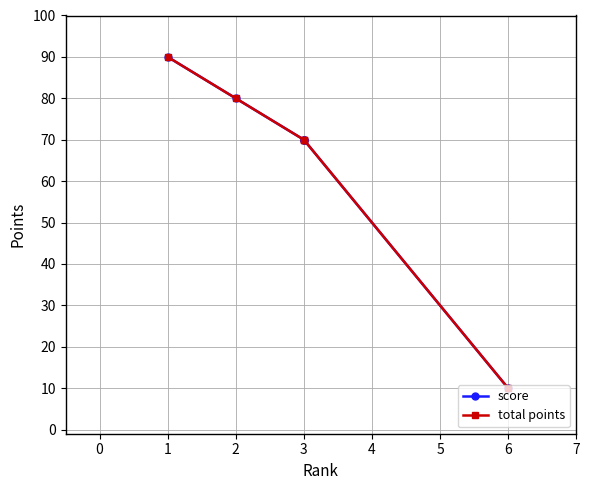

Is it true that total points equals 136 at 0?

False